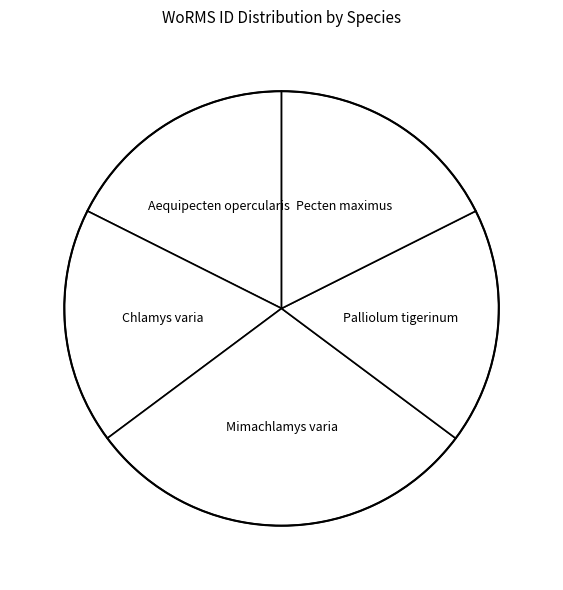

Is the sum of Mimachlamys varia and Palliolum tigerinum greater than half?

No